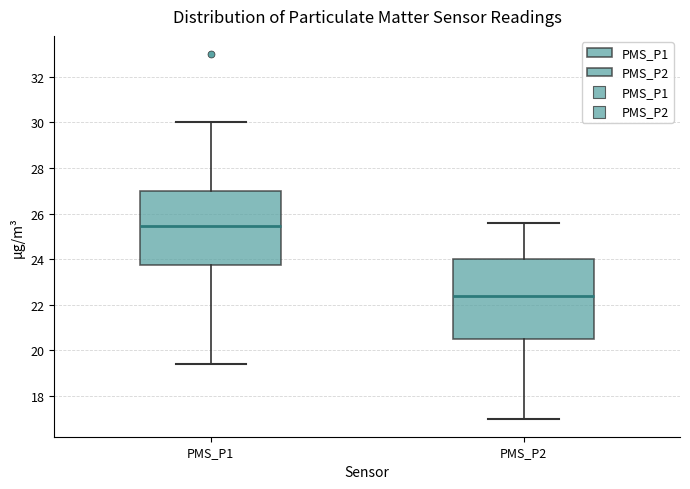

Reading left to right, transcribe this box plot: for each box, give where its median line is, the range the box spans, and where its two whiskers end, as read against the y-axis. The values are not printed on the chart, so give them approximately, as read against the axis.

PMS_P1: median 25.4, box 23.8 to 27.0, whiskers 19.4 to 30.0
PMS_P2: median 22.4, box 20.6 to 24.0, whiskers 17.0 to 25.6